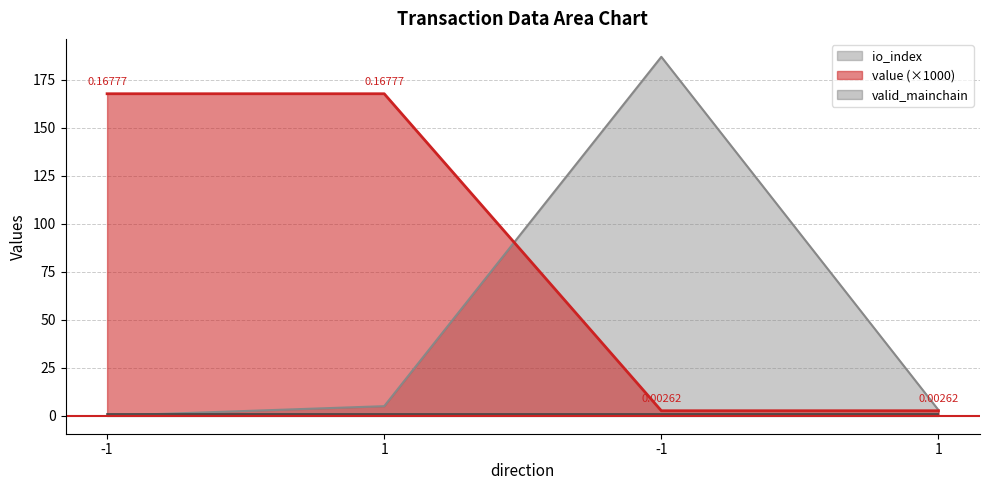

At which label does io_index first exceed 5?

-1